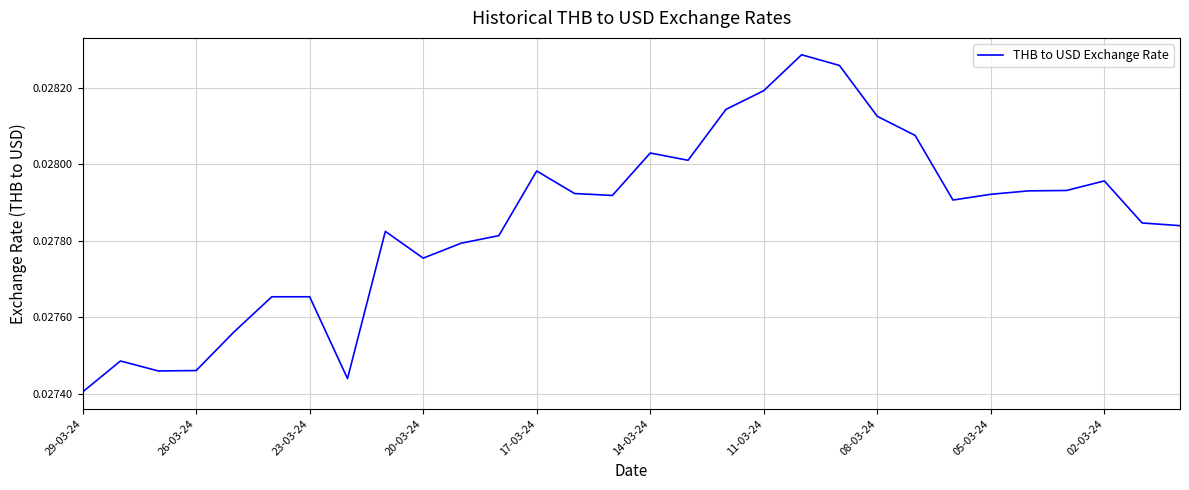

At which label is the value closest to 0?

29-03-24